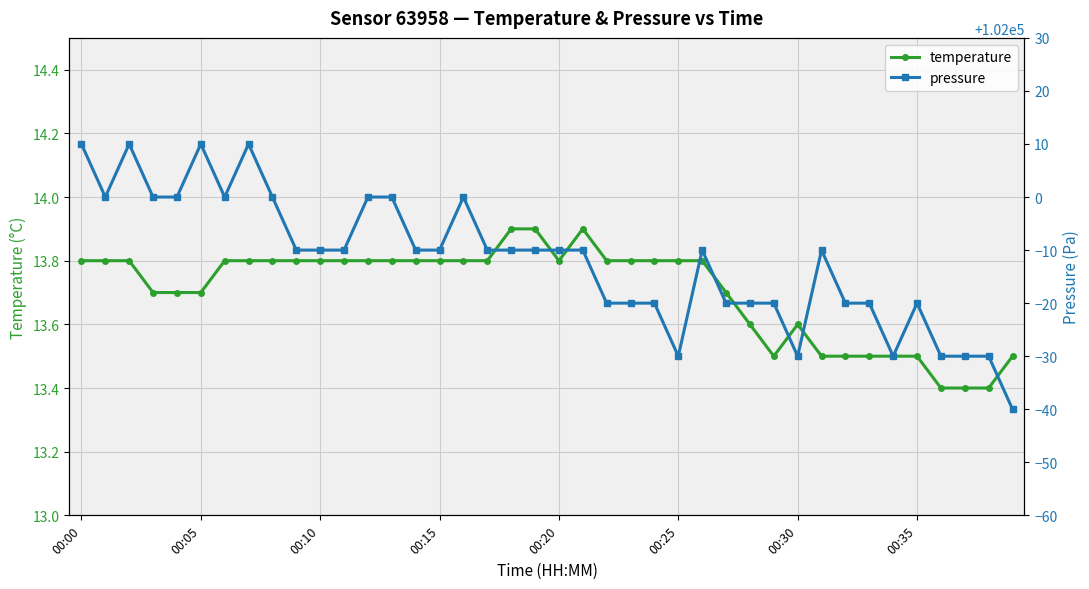

What position from the left is 38?

39